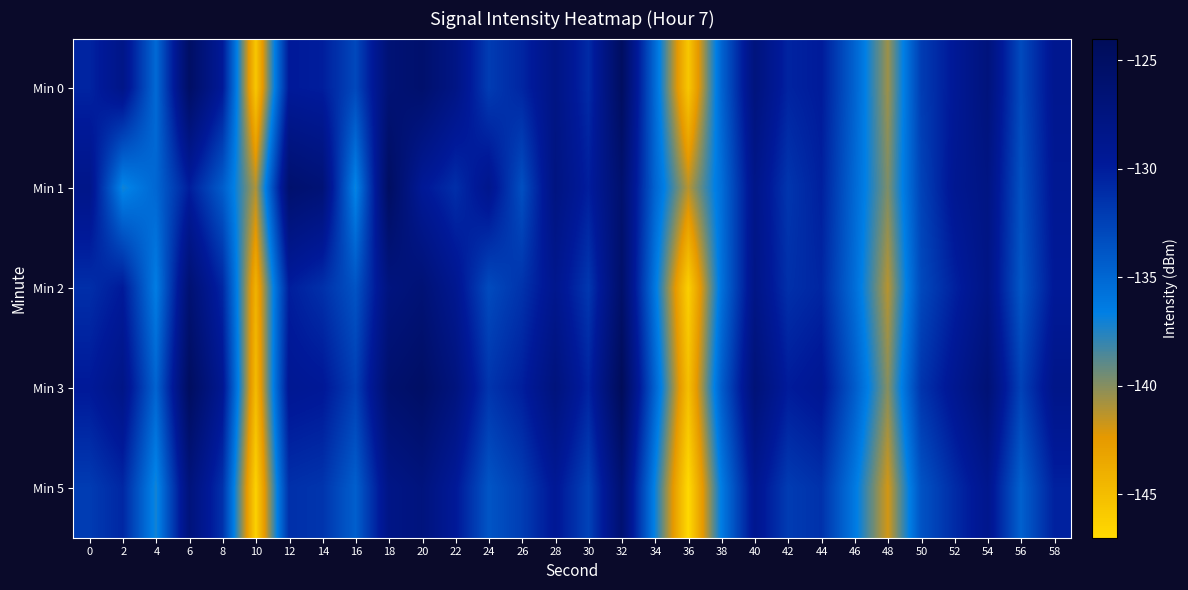

Rank the series by their average value, from highest to lowest.

Min 3, Min 0, Min 1, Min 2, Min 5